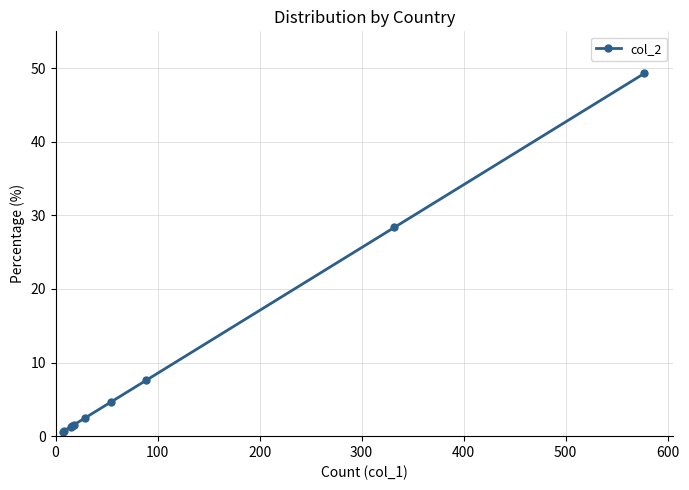

What is the value of the 4th point from the left?

1.4